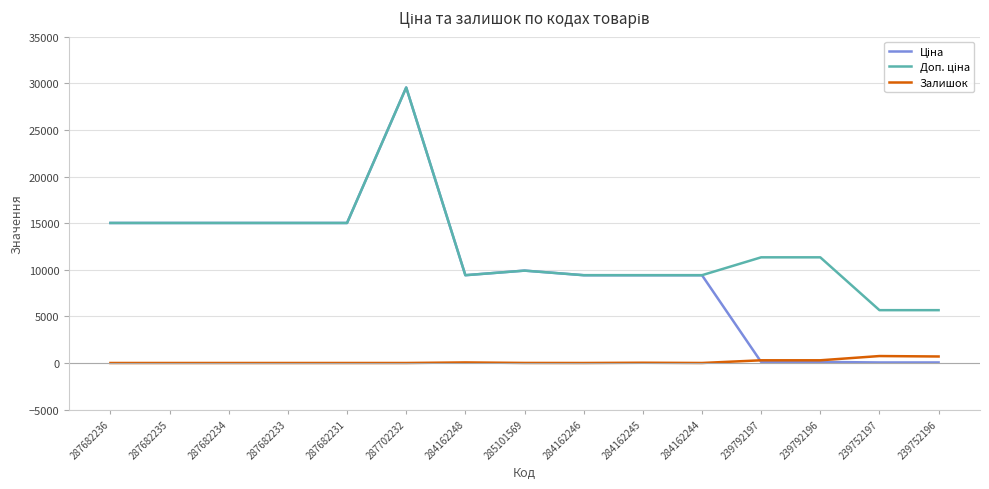

The Залишок series shows 27.0 at 284162245. True or false?

True